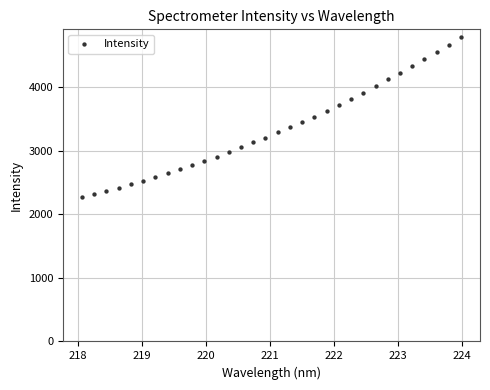

What is the range of Y values (max minus min)?

2519.3